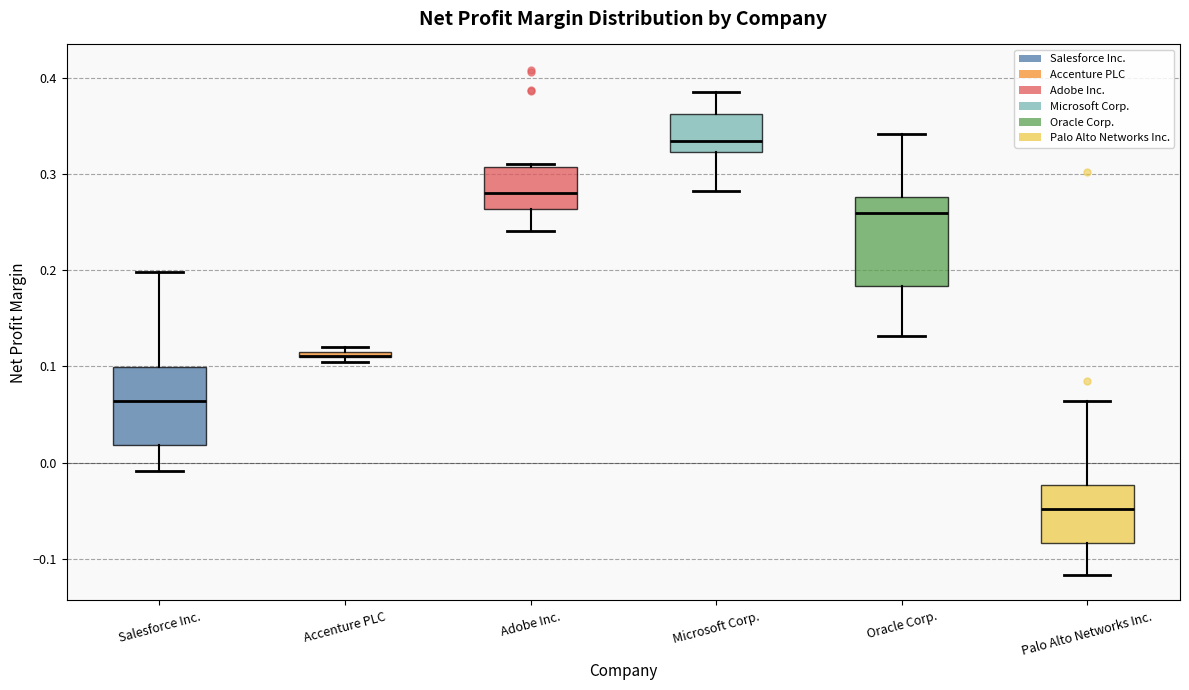

Which box is the tallest, from its lower edge to its upper edge?

Oracle Corp.